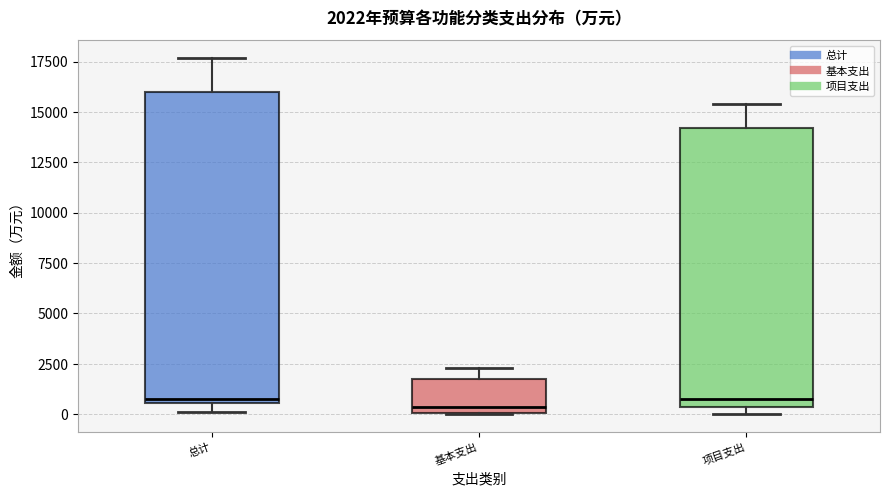

Comparing the boxes themselves (not the whiskers), which one is the tallest?

总计